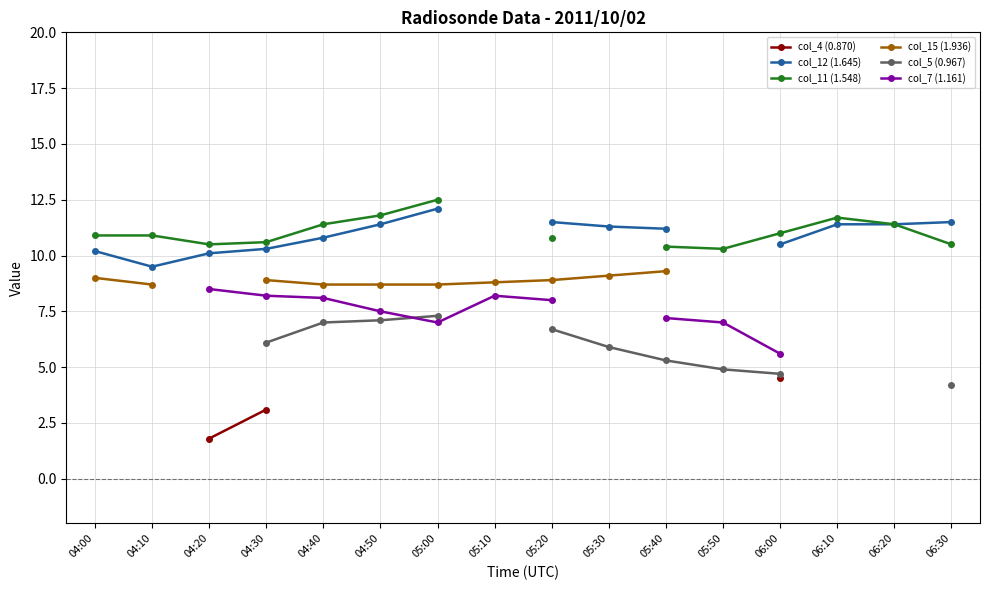

At which label does col_11 (1.548) first exceed 11?

04:40